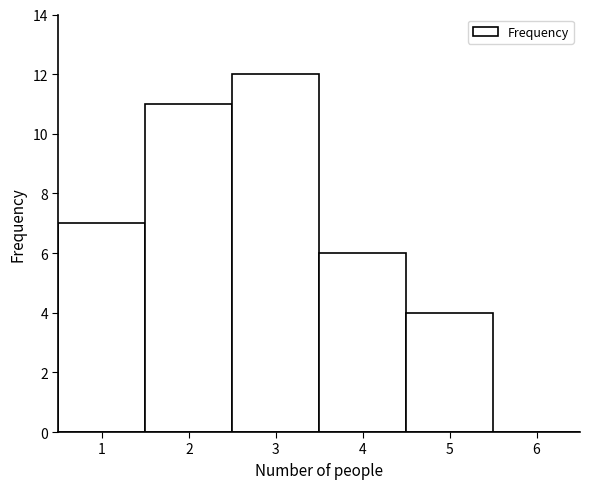

Reading left to right, list every bar in this chart as the range it spans on the x-axis followed by its height. The values are not printed on the chart, so give them approximately, as read against the axis.

0.5 to 1.5: 7
1.5 to 2.5: 11
2.5 to 3.5: 12
3.5 to 4.5: 6
4.5 to 5.5: 4
5.5 to 6.5: 0